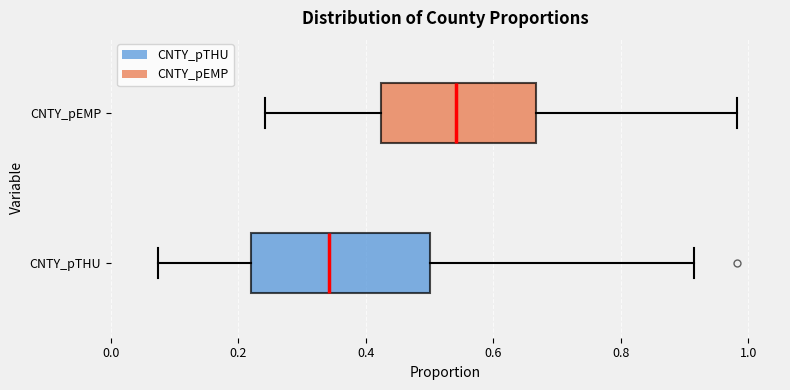

Reading bottom to top, read every box against the x-axis: the position of its median line, the range the box covers, and the ends of its whiskers. The values are not printed on the chart, so give them approximately, as read against the axis.

CNTY_pTHU: median 0.34, box 0.22 to 0.50, whiskers 0.08 to 0.92
CNTY_pEMP: median 0.54, box 0.42 to 0.66, whiskers 0.24 to 0.98